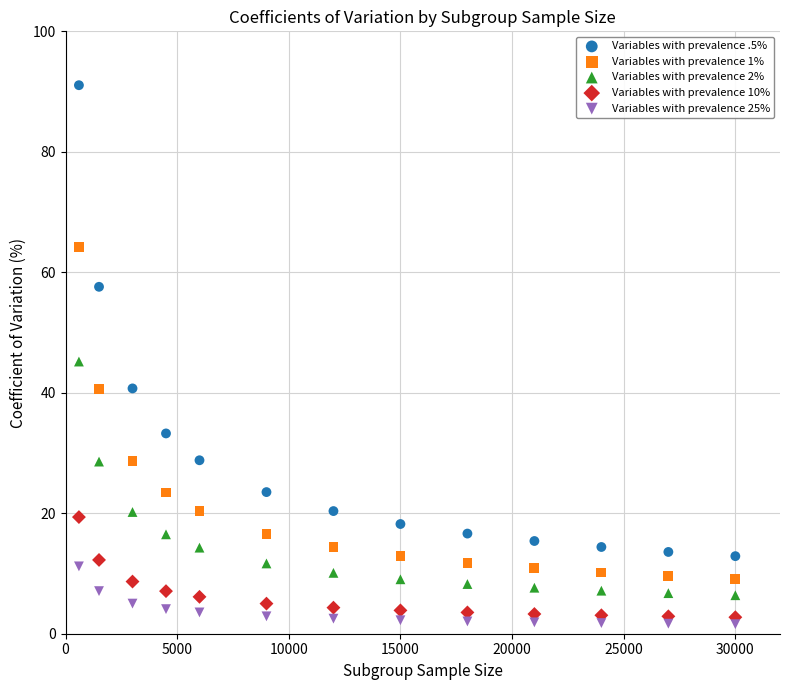

Which series has the largest Y range (max minus min)?

Variables with prevalence .5%